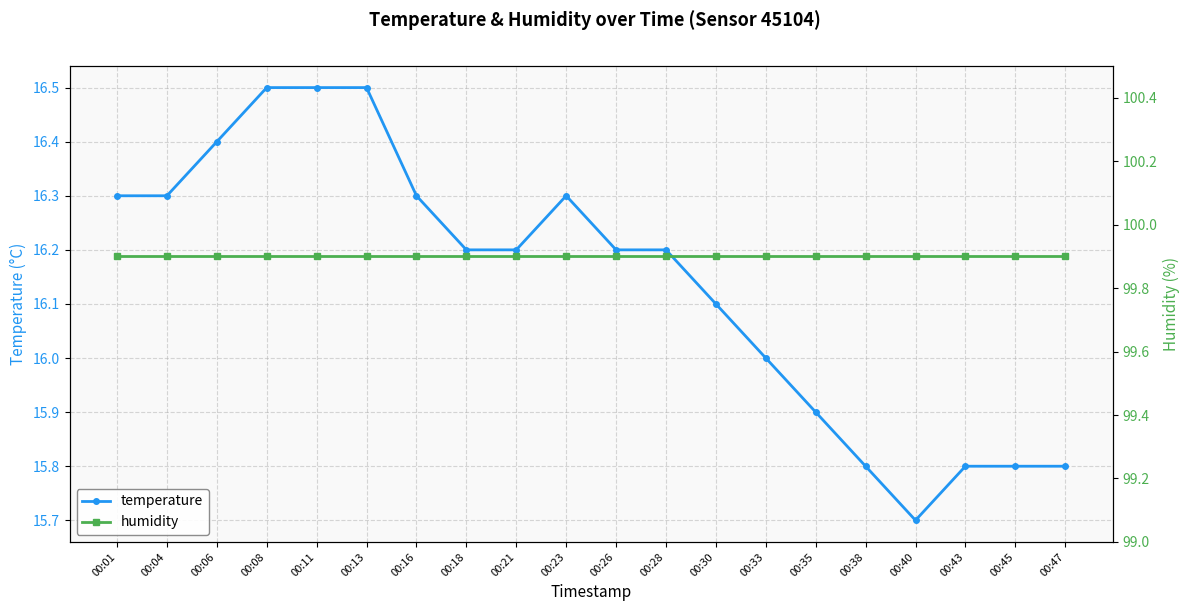

Reading left to right, transcribe all the data shown in this chart.

temperature: 00:01=16.3	00:04=16.3	00:06=16.4	00:08=16.5	00:11=16.5	00:13=16.5	00:16=16.3	00:18=16.2	00:21=16.2	00:23=16.3	00:26=16.2	00:28=16.2	00:30=16.1	00:33=16.0	00:35=15.9	00:38=15.8	00:40=15.7	00:43=15.8	00:45=15.8	00:47=15.8
humidity: 00:01=99.9	00:04=99.9	00:06=99.9	00:08=99.9	00:11=99.9	00:13=99.9	00:16=99.9	00:18=99.9	00:21=99.9	00:23=99.9	00:26=99.9	00:28=99.9	00:30=99.9	00:33=99.9	00:35=99.9	00:38=99.9	00:40=99.9	00:43=99.9	00:45=99.9	00:47=99.9